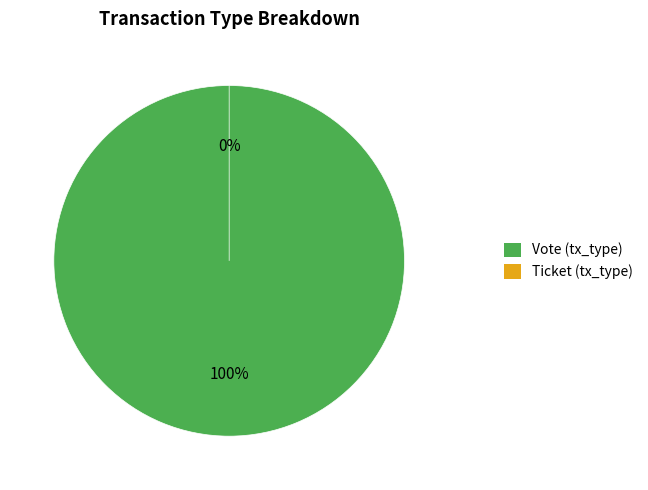

How many slices are in this pie chart?

2